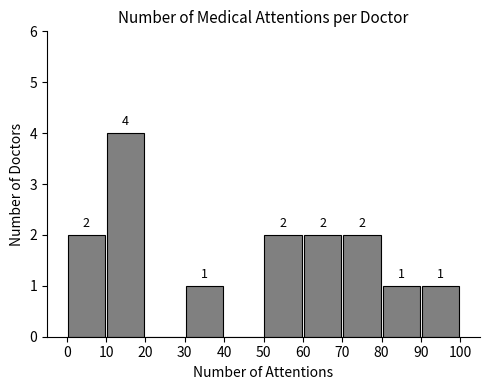

Over which range of the x-axis is the bar tallest?

10 to 20